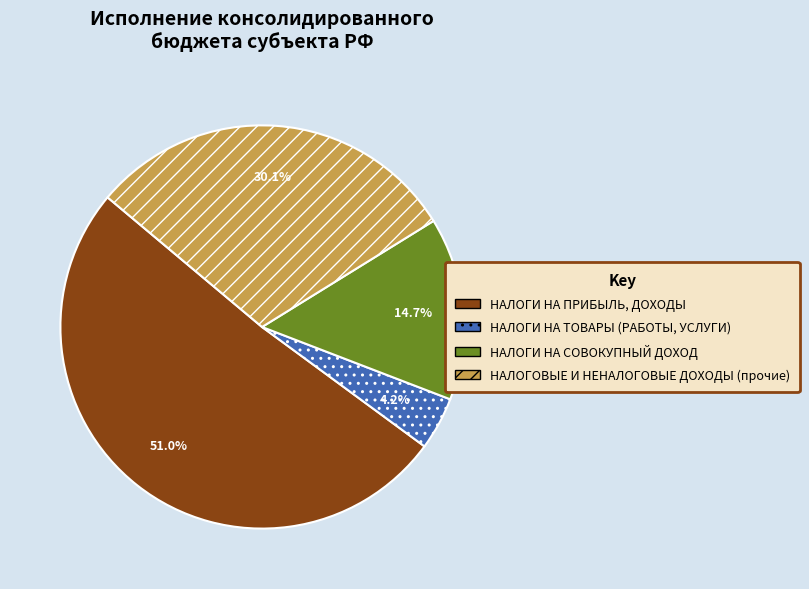

Which slice represents more than half of the pie?

НАЛОГИ НА ПРИБЫЛЬ, ДОХОДЫ